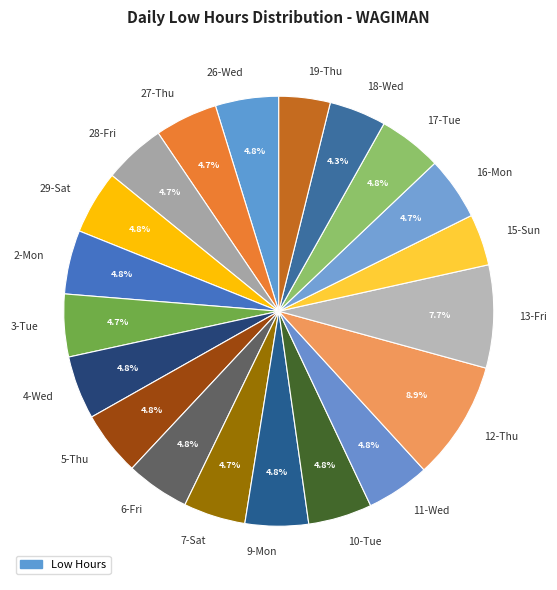

Approximately how many times larger is the value at 13-Fri compared to 16-Mon?

1.6